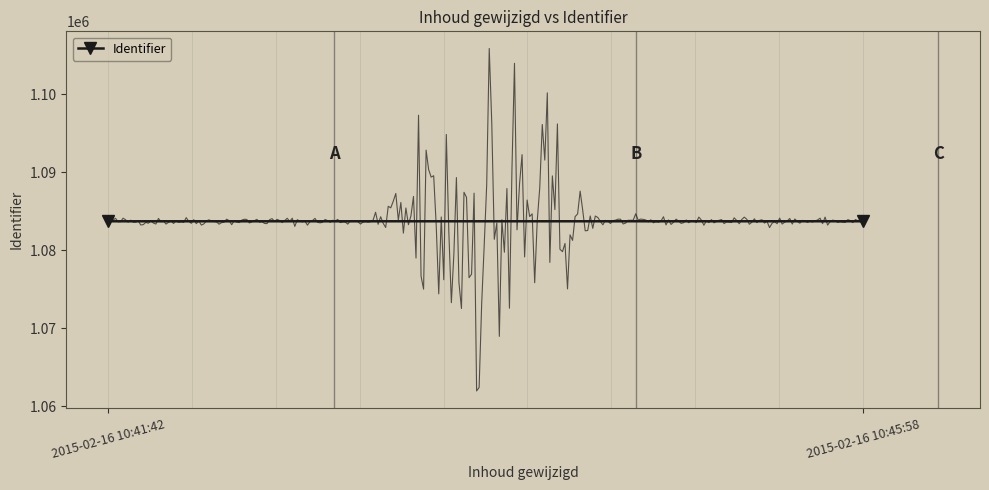

What is the label of the 1st point from the left?

2015-02-16 10:41:42